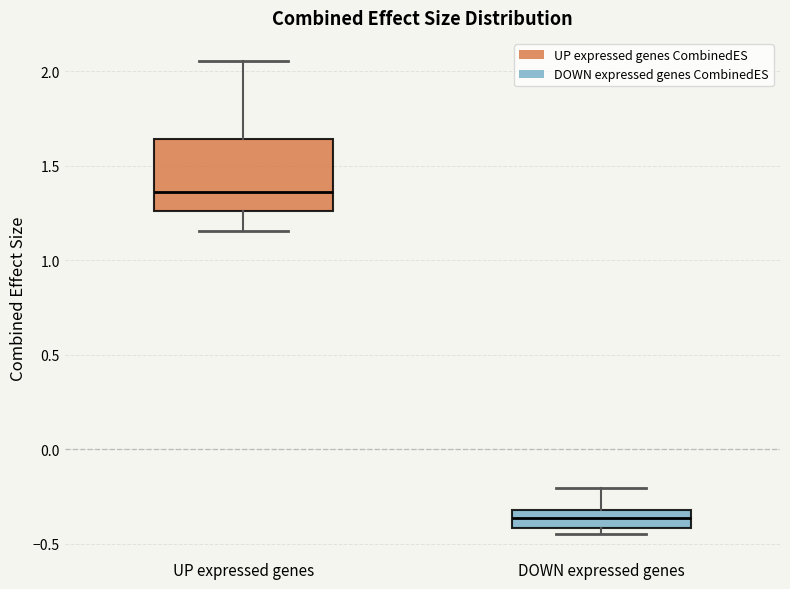

Which box's median line is the lowest?

DOWN expressed genes